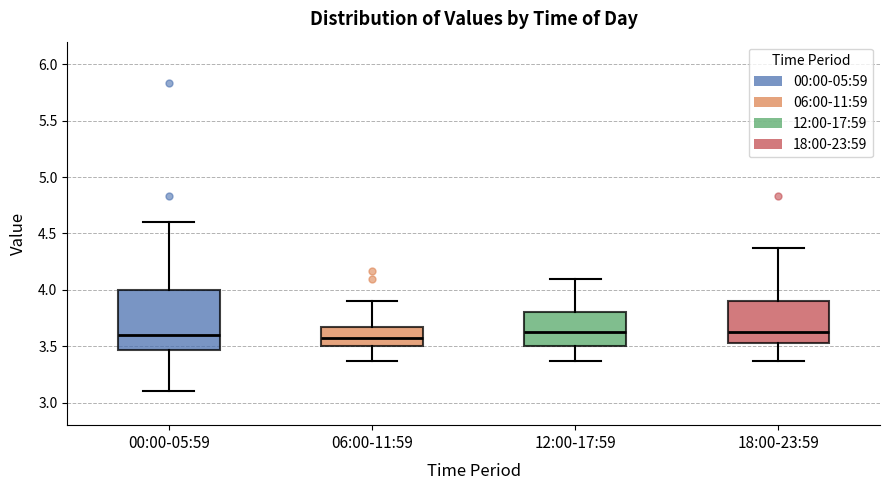

Where does the median line of the box for 06:00-11:59 sit on the y-axis? The values are not printed on the chart, so give them approximately, as read against the axis.

3.55